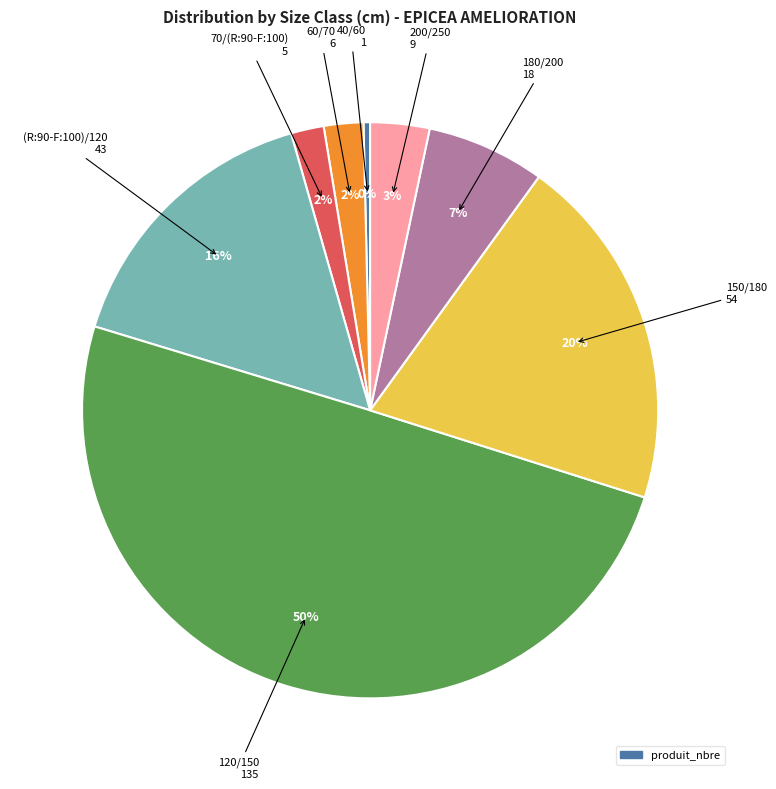

To the nearest percent, what is the average slice percentage?

12%